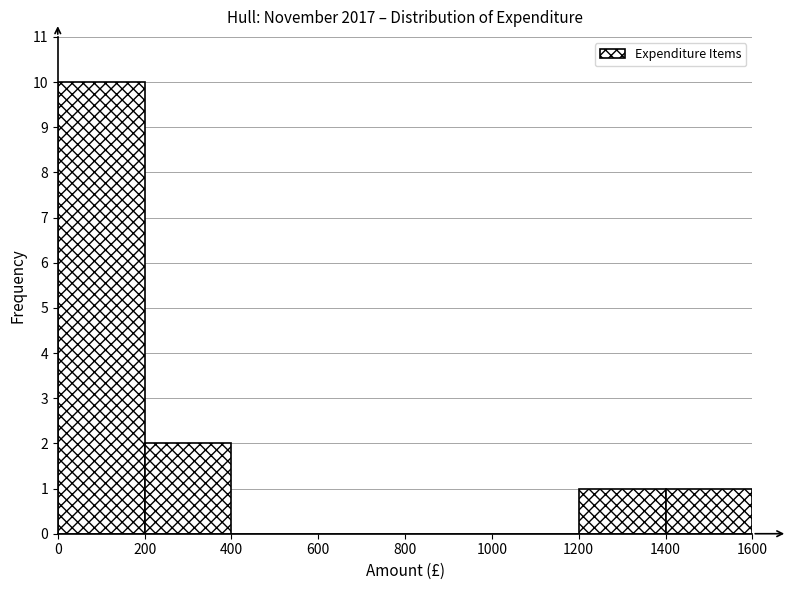

Reading left to right, list every bar in this chart as the range it spans on the x-axis followed by its height. The values are not printed on the chart, so give them approximately, as read against the axis.

0 to 200: 10
200 to 400: 2
400 to 600: 0
600 to 800: 0
800 to 1000: 0
1000 to 1200: 0
1200 to 1400: 1
1400 to 1600: 1